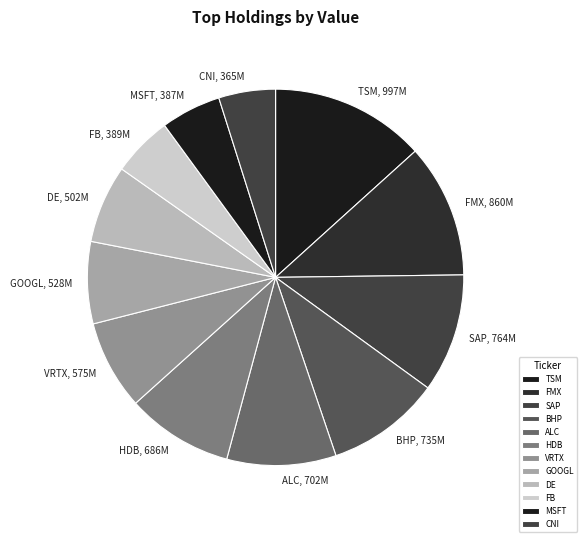

To the nearest percent, what is the average slice percentage?

8%